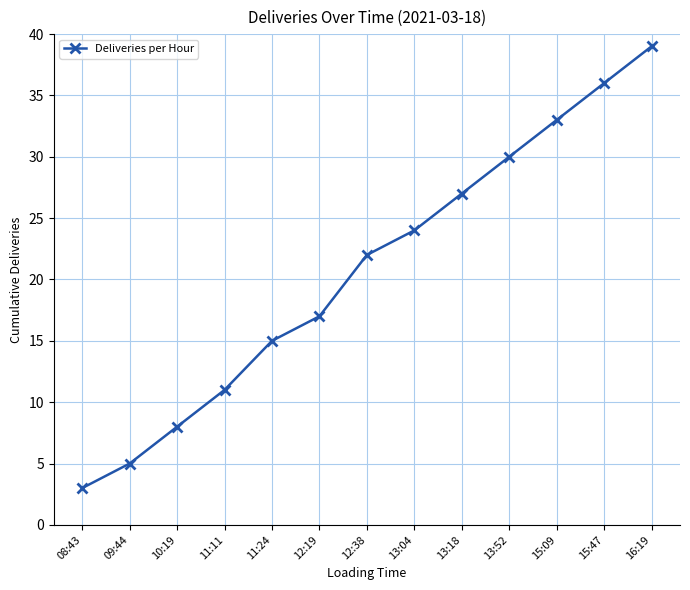

Rank the categories by value from highest to lowest.

16:19, 15:47, 15:09, 13:52, 13:18, 13:04, 12:38, 12:19, 11:24, 11:11, 10:19, 09:44, 08:43